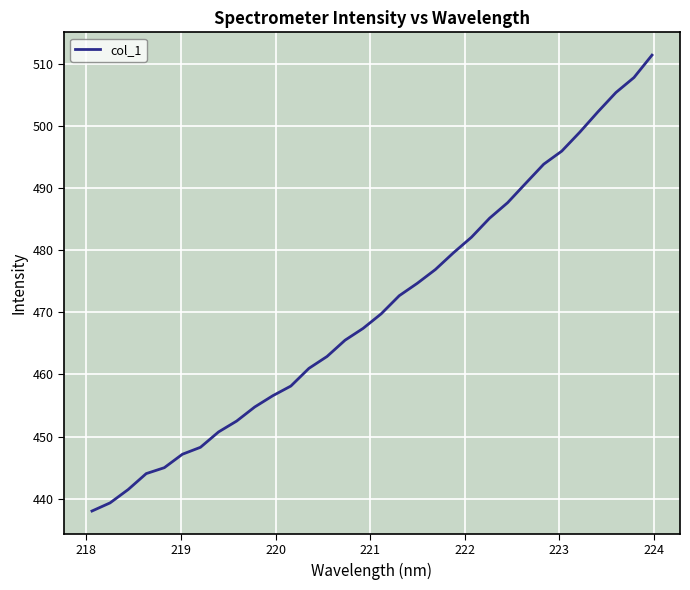

True or false: there are more than 0 points higher than both neighbors.

False